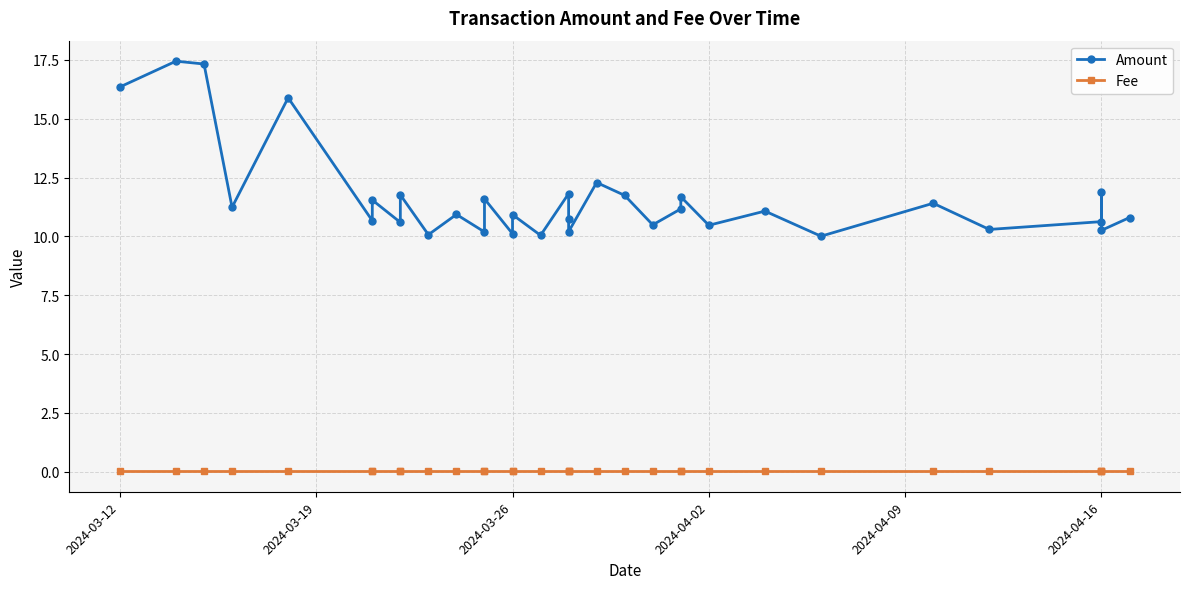

True or false: Fee and Amount cross at least once.

False